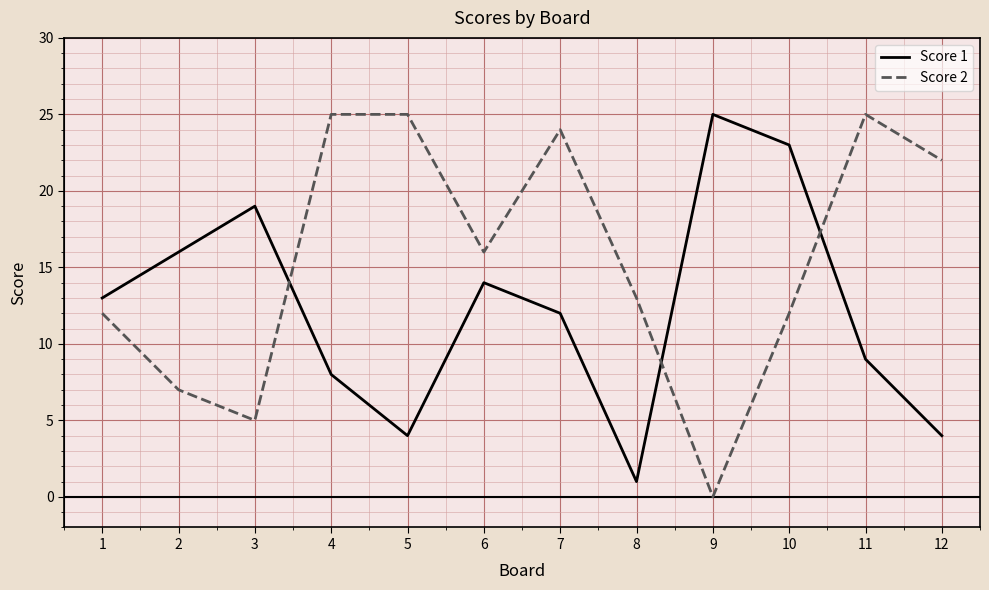

How many values in the Score 2 series are below 16?

6